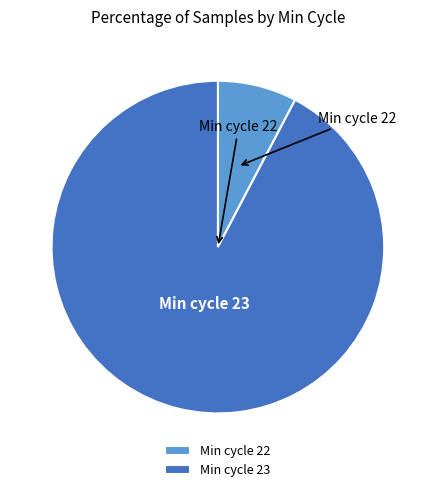

Is there a majority slice in this chart?

Yes